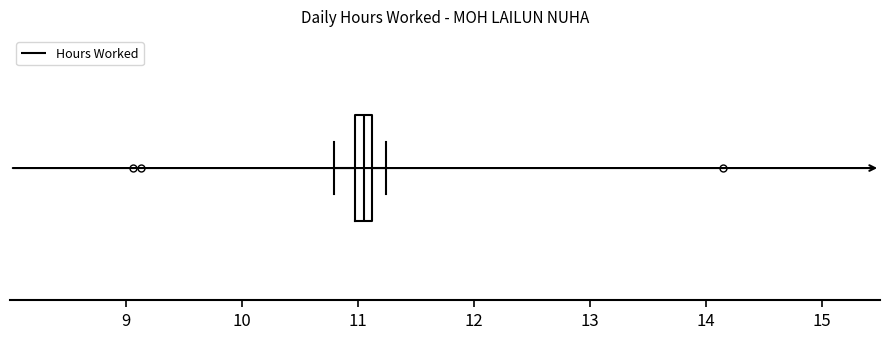

Where is the left edge of the box on the x-axis? The values are not printed on the chart, so give them approximately, as read against the axis.

11.0